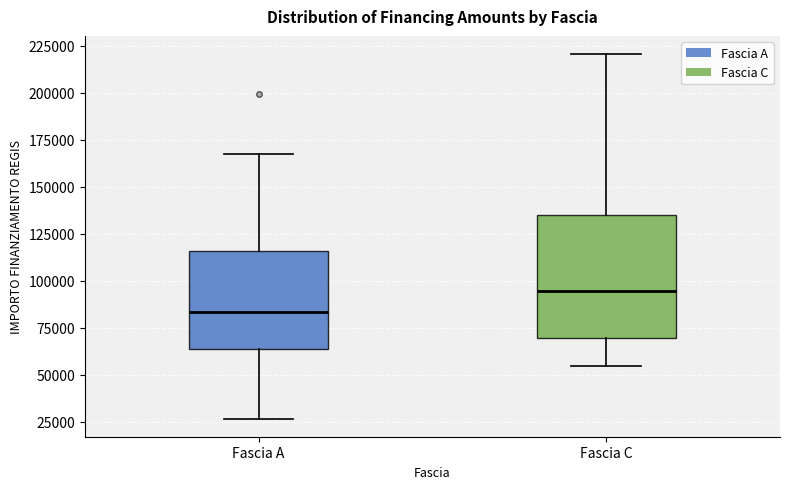

Which box is the tallest, from its lower edge to its upper edge?

Fascia C